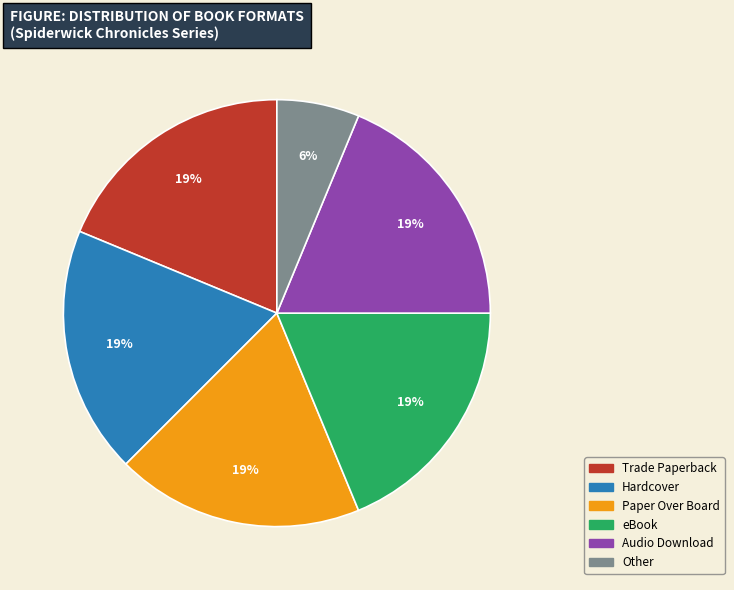

Which category has the smallest portion of the pie?

Other